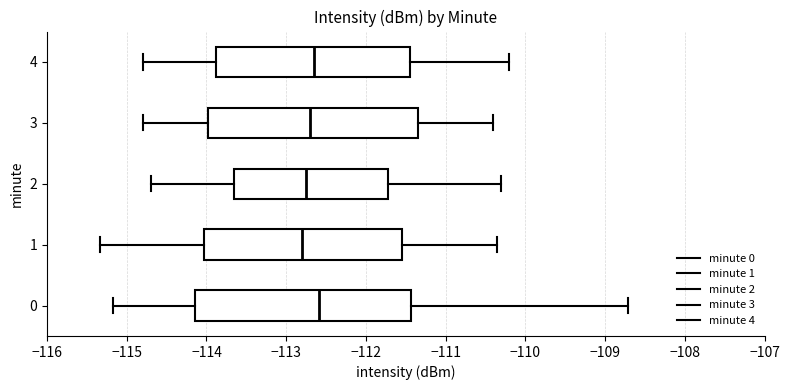

Where is the right edge of the box at y = 1 on the x-axis? The values are not printed on the chart, so give them approximately, as read against the axis.

-111.5